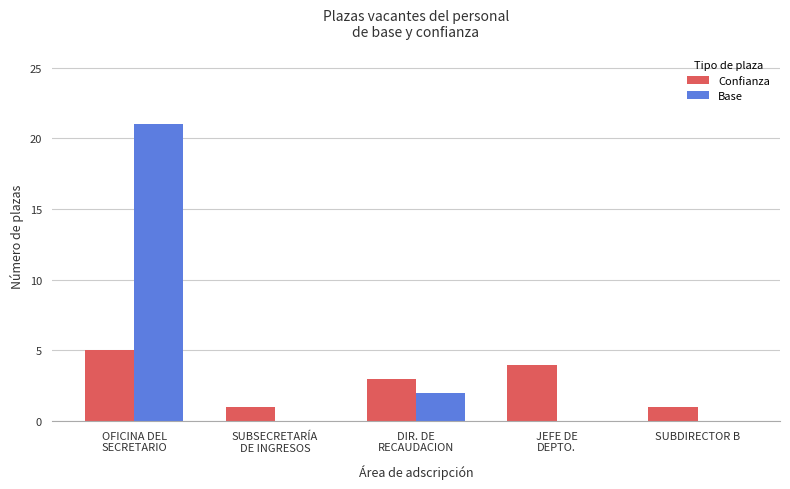

How many distinct data groups are displayed?

2